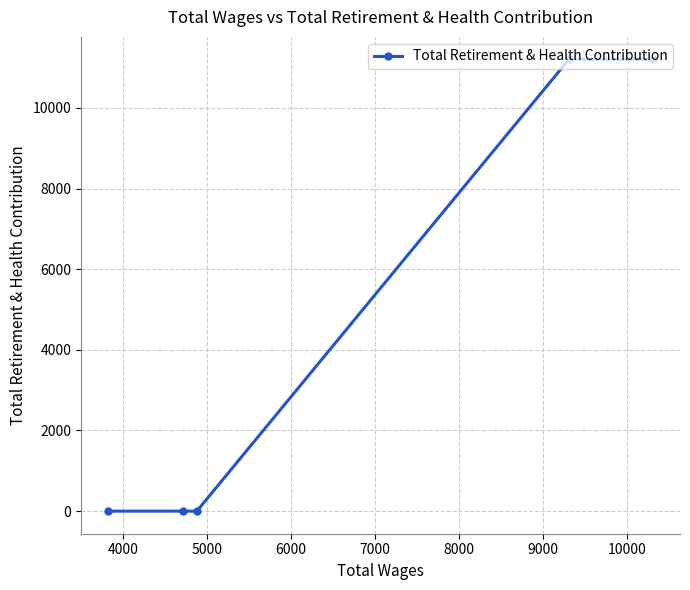

What is the greatest value displayed?

11200